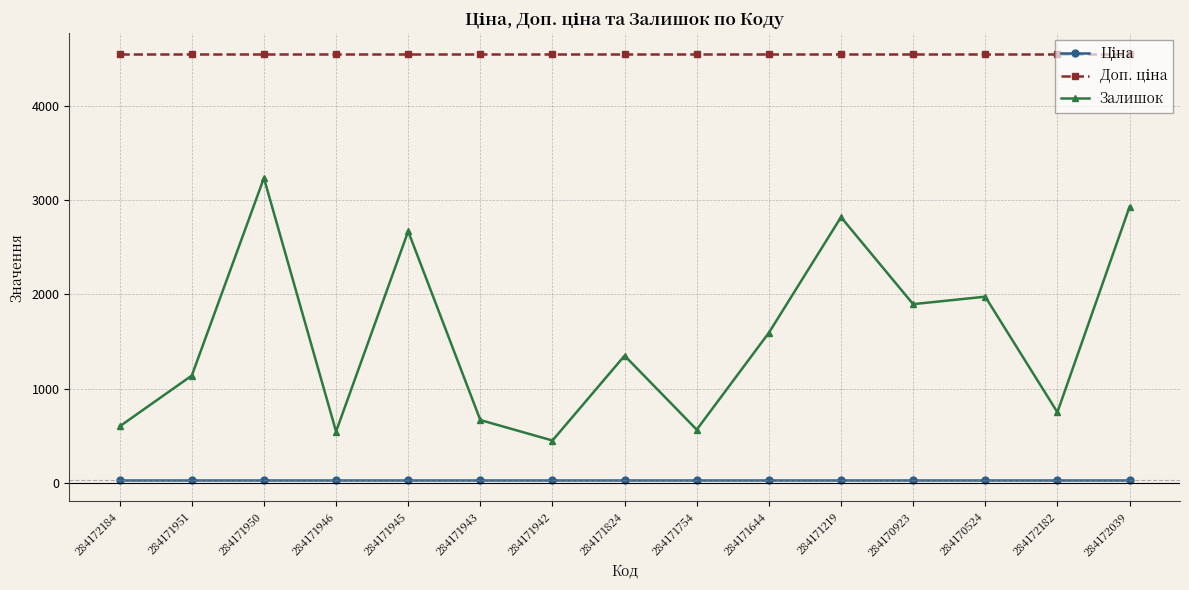

The value of Залишок at 284171945 is 1532.2. True or false?

False